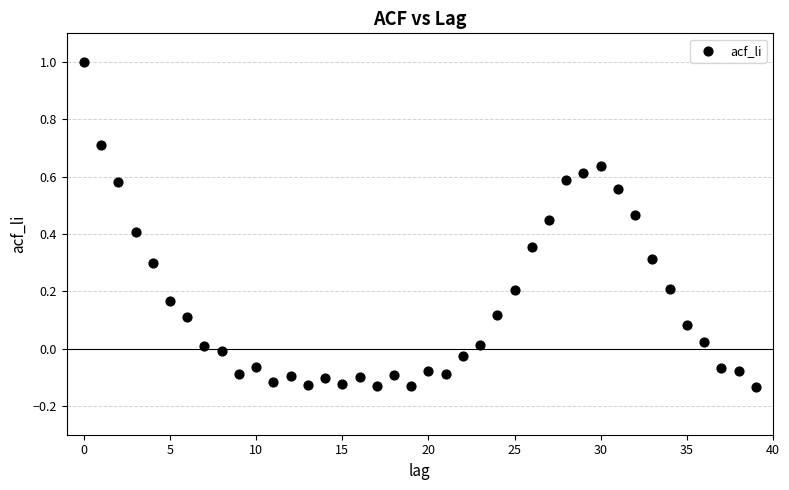

What is the range of Y values (max minus min)?

1.1